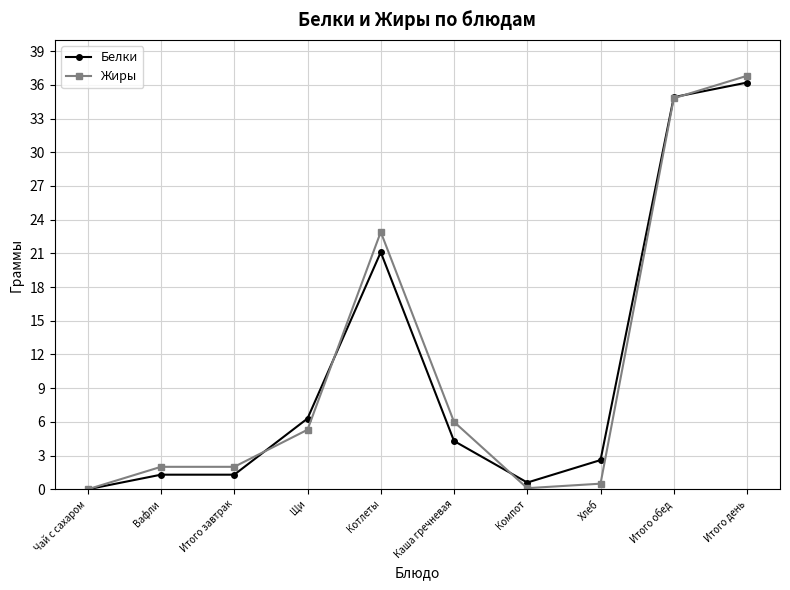

What is the total value across all series at Котлеты?

44.0